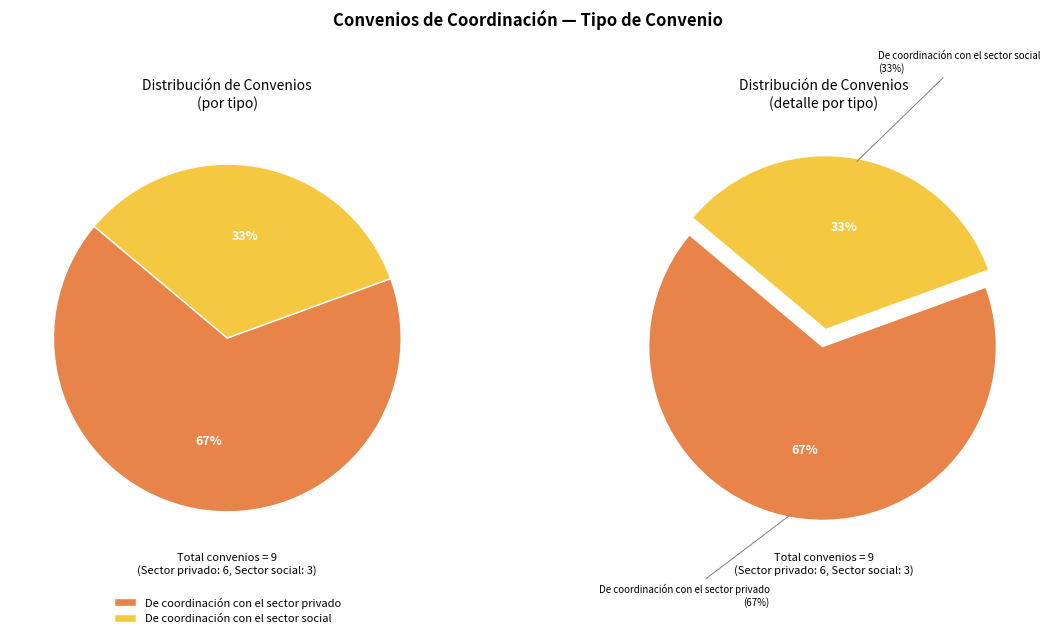

To the nearest percent, what portion does De coordinación con el sector social represent?

33%